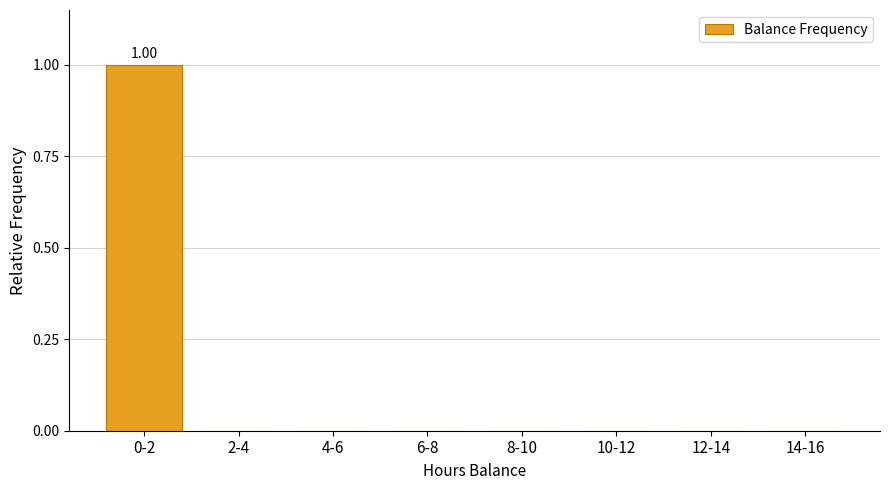

Are the bars horizontal?

No